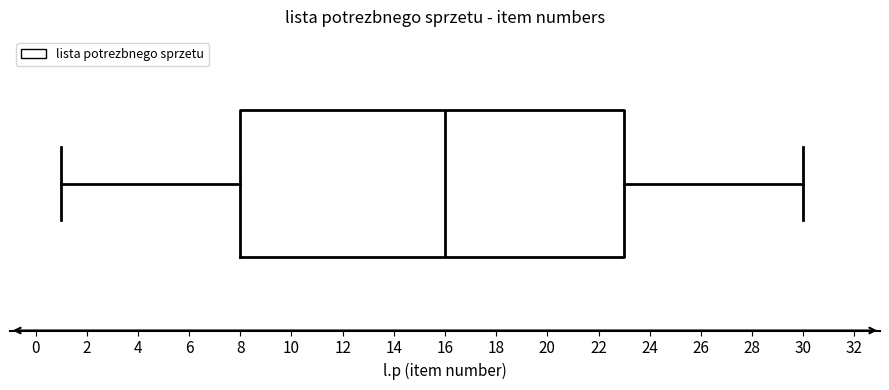

Read this box plot against the x-axis: the position of the median line, the range covered by the box, and the ends of both whiskers. The values are not printed on the chart, so give them approximately, as read against the axis.

median 16, box 8 to 23, whiskers 1 to 30